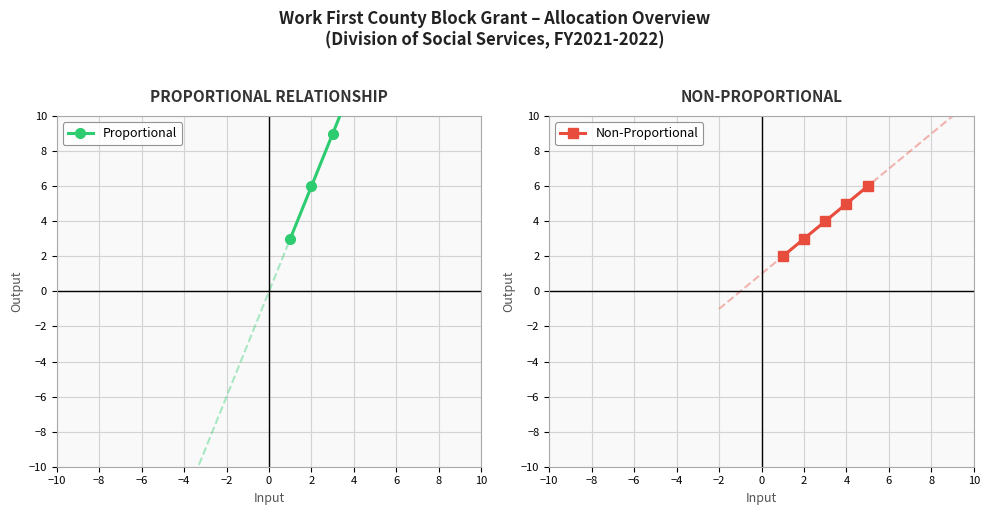

What is the greatest value displayed?

15